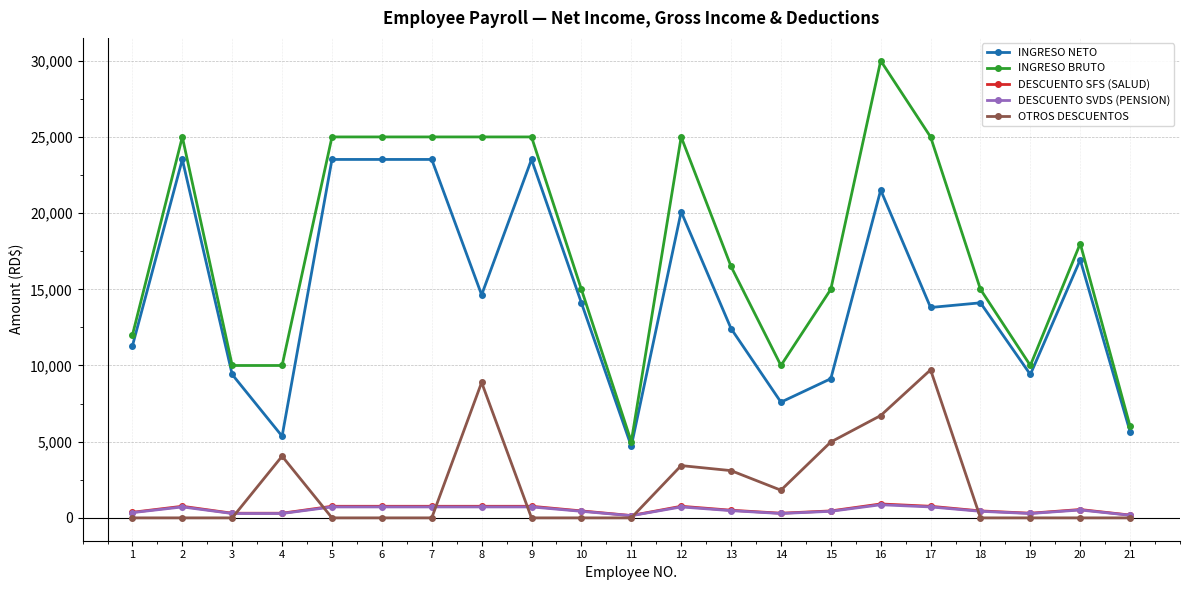

True or false: DESCUENTO SFS (SALUD) has a value of 760.0 at 6.

True